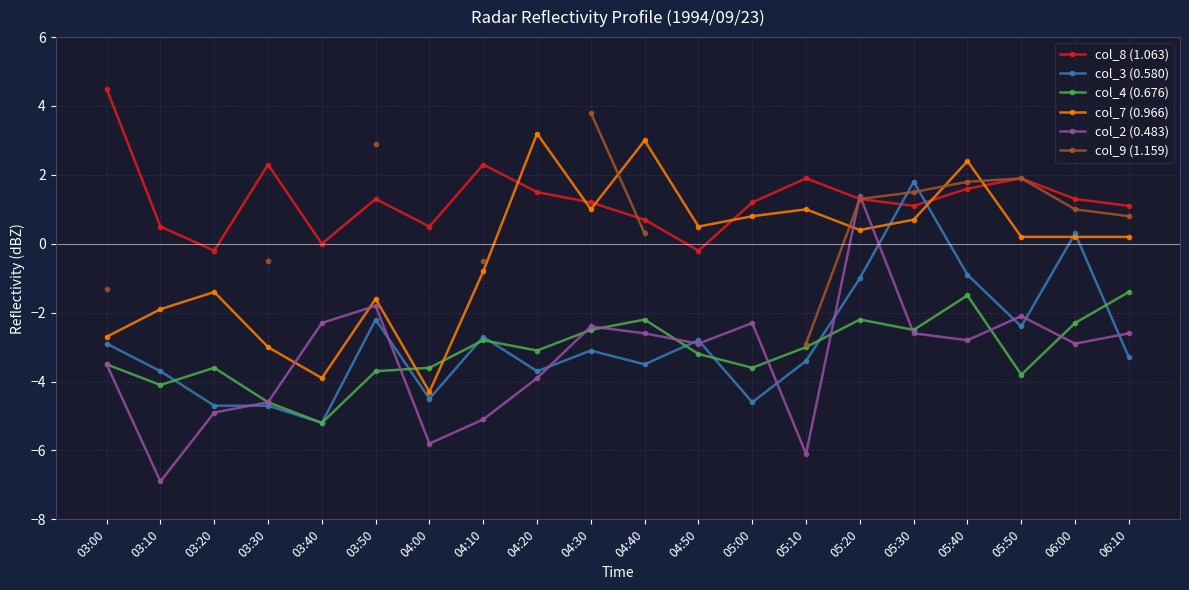

Where do col_9 (1.159) and col_8 (1.063) first cross each other?

04:30 and 04:40